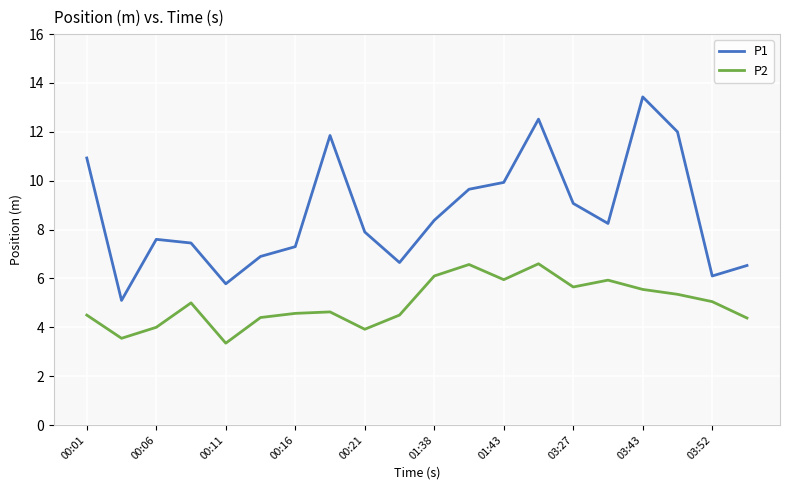

Which series has the largest total across all categories?

P1